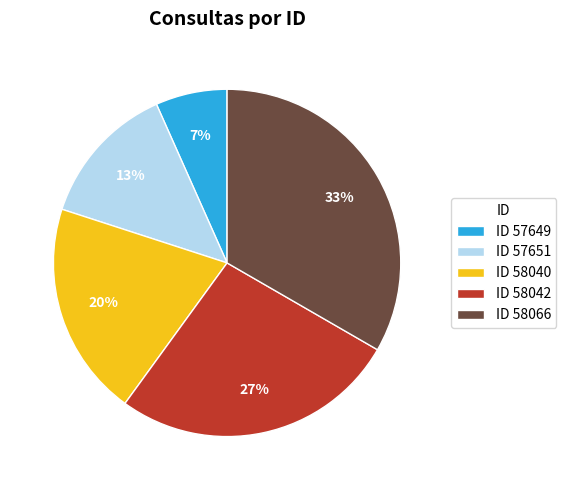

To the nearest percent, what percentage of the pie is ID 58042?

27%